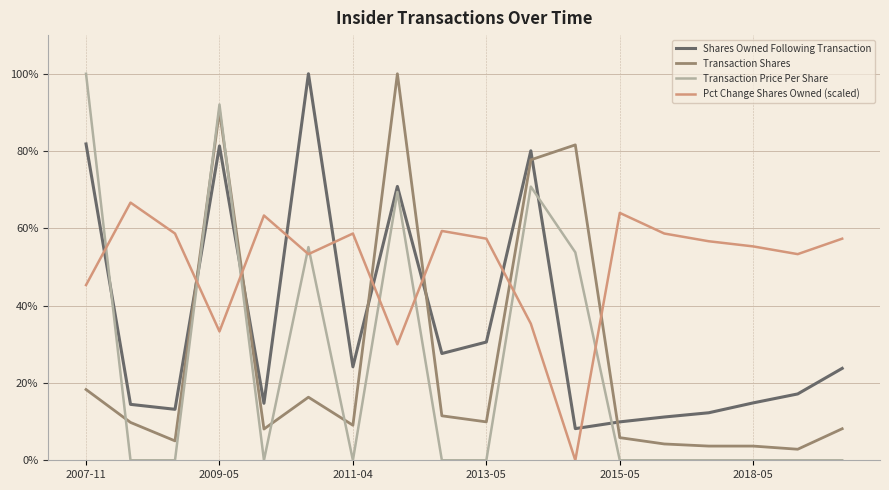

After their last crossing, which series has the higher values: Transaction Shares or Shares Owned Following Transaction?

Shares Owned Following Transaction